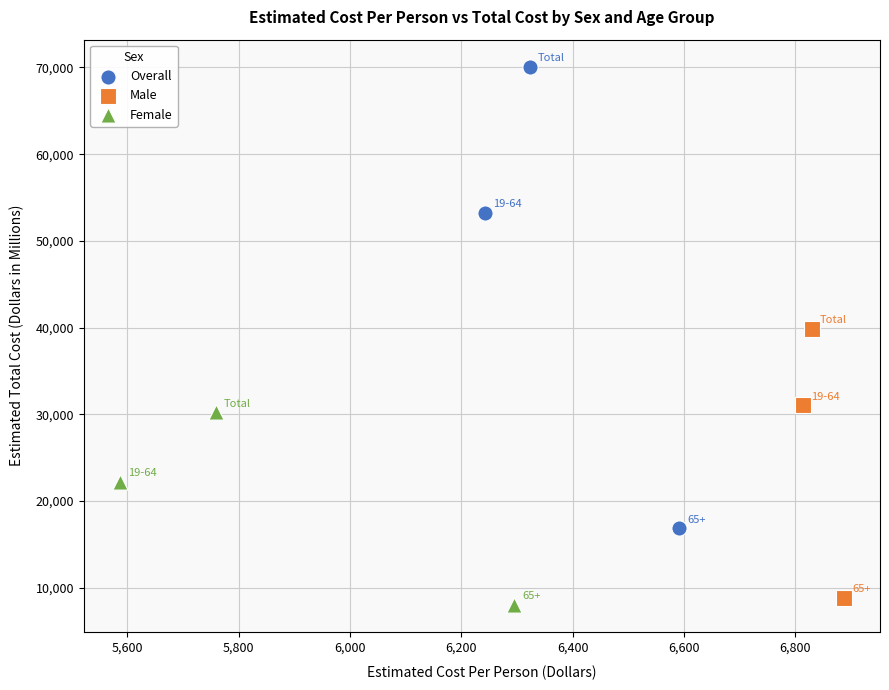

Which series reaches the maximum Y coordinate?

Overall